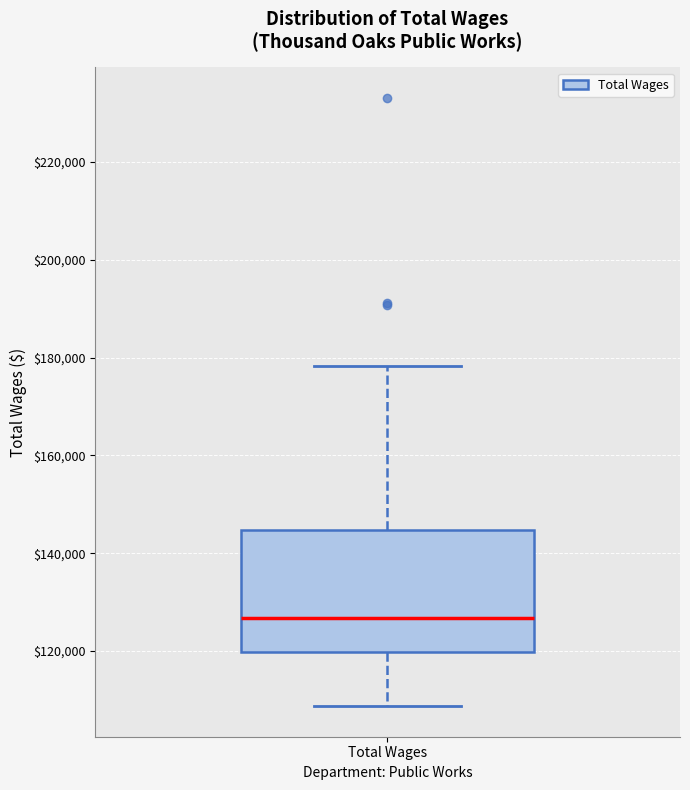

Where does the median line of the box for Total Wages sit on the y-axis? The values are not printed on the chart, so give them approximately, as read against the axis.

126000